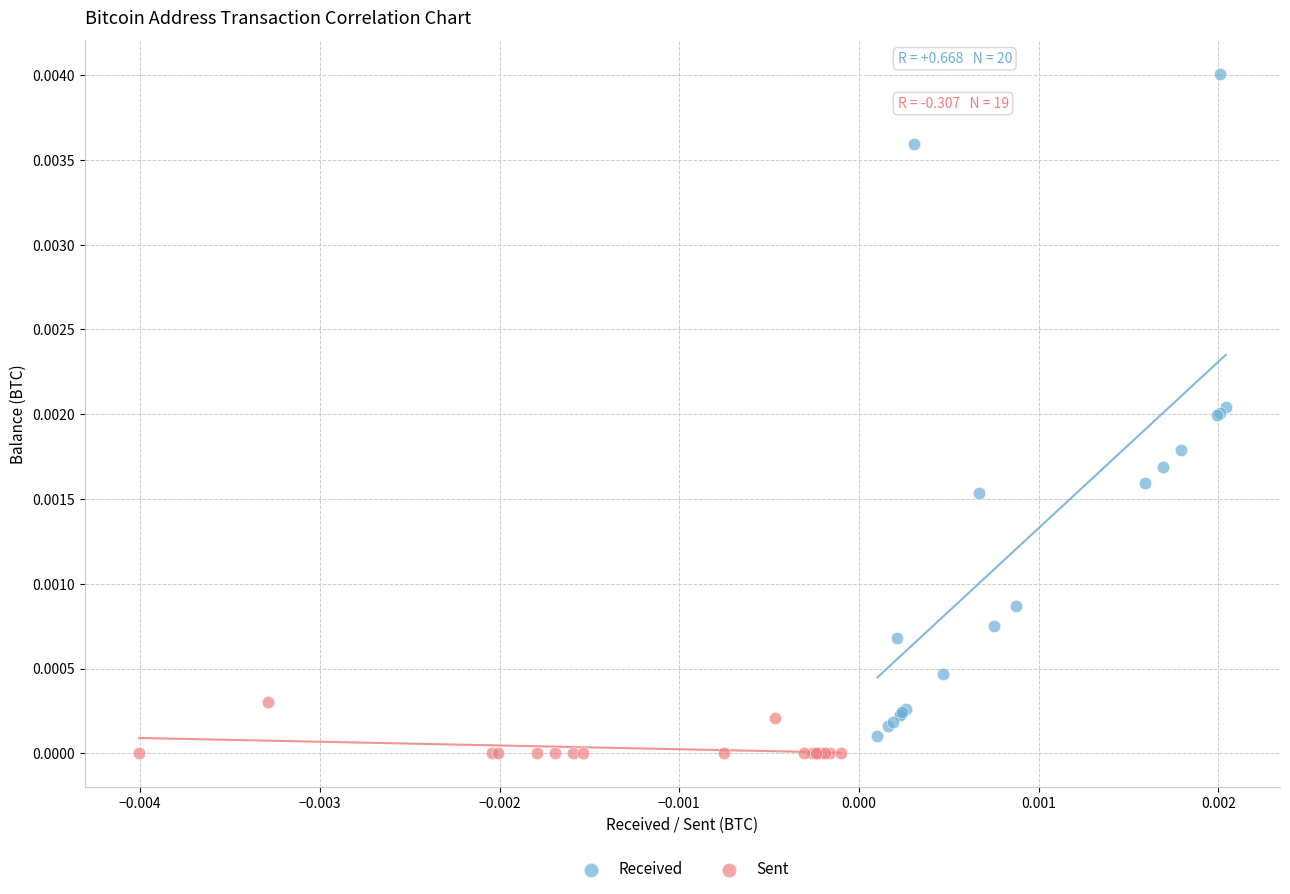

Which series has the largest Y range (max minus min)?

Received